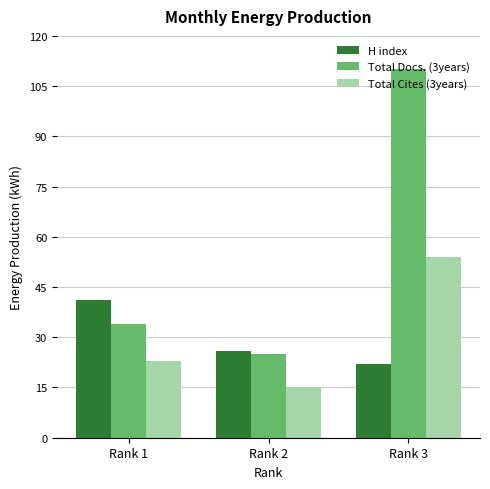

Reading left to right, transcribe all the data shown in this chart.

H index: 41	26	22
Total Docs. (3years): 34	25	110
Total Cites (3years): 23	15	54